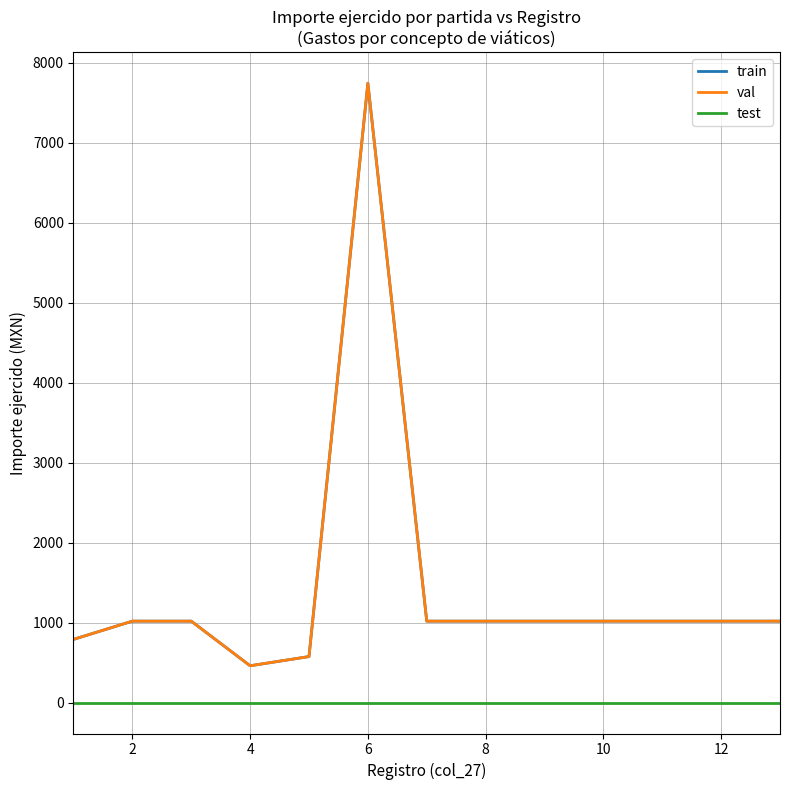

Which series has the largest total across all categories?

train